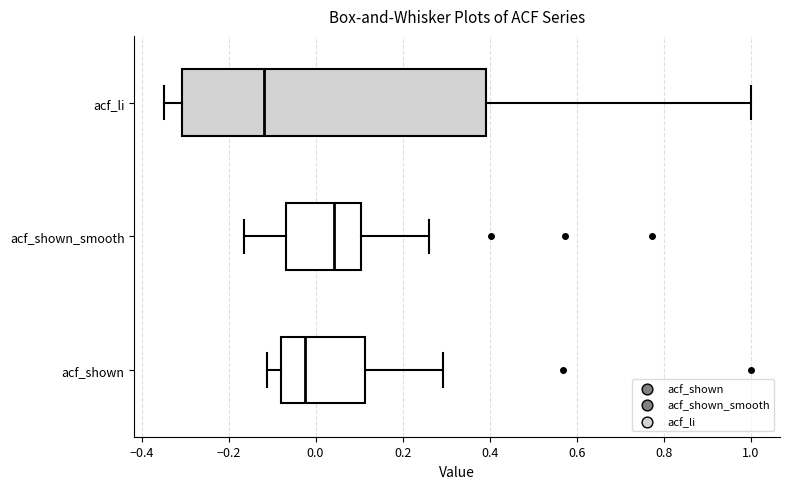

Which box's median line is the furthest to the left?

acf_li